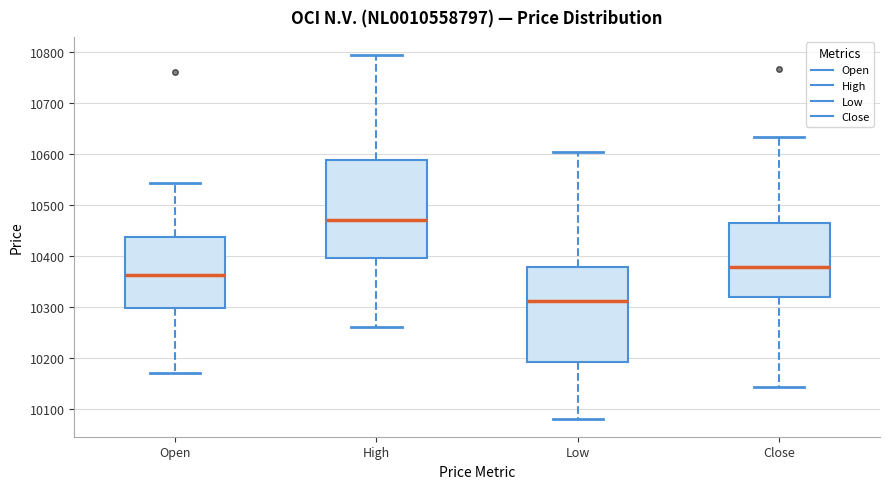

Reading left to right, read every box against the y-axis: the position of its median line, the range the box covers, and the ends of its whiskers. The values are not printed on the chart, so give them approximately, as read against the axis.

Open: median 10360, box 10300 to 10440, whiskers 10170 to 10540
High: median 10470, box 10400 to 10590, whiskers 10260 to 10790
Low: median 10310, box 10190 to 10380, whiskers 10080 to 10600
Close: median 10380, box 10320 to 10470, whiskers 10140 to 10630